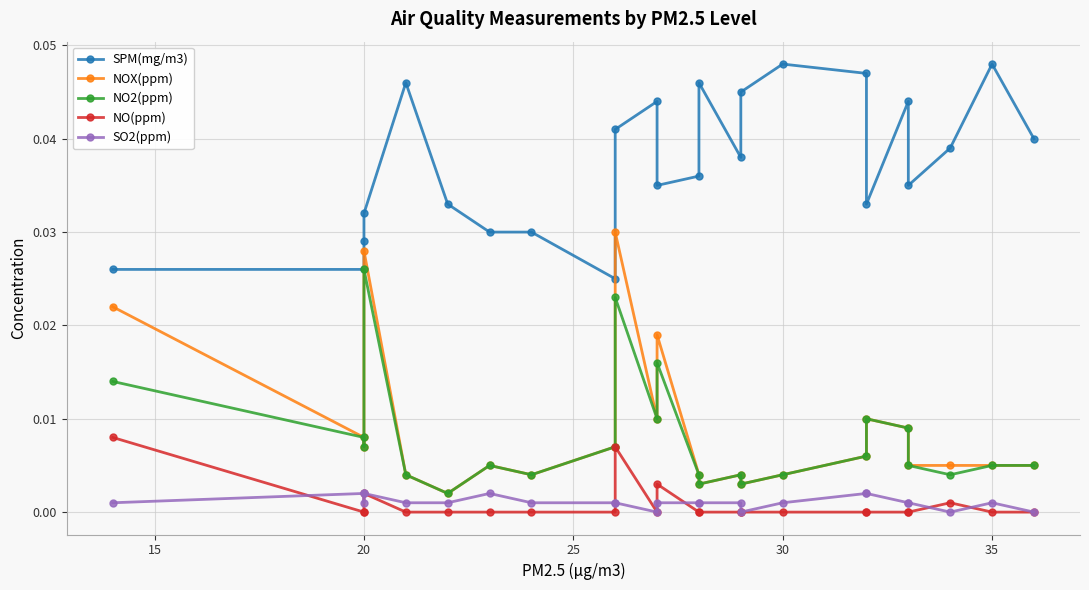

True or false: SO2(ppm) and NOX(ppm) cross at least once.

False